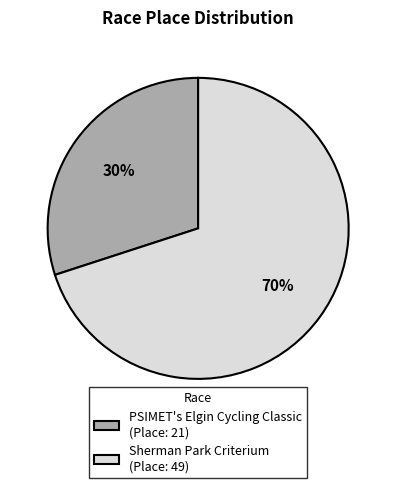

What percentage is the PSIMET's Elgin Cycling Classic slice, to the nearest percent?

30%